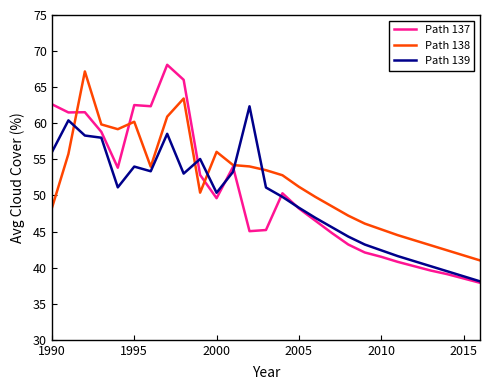

What is the highest value of the Path 137 series?

68.1